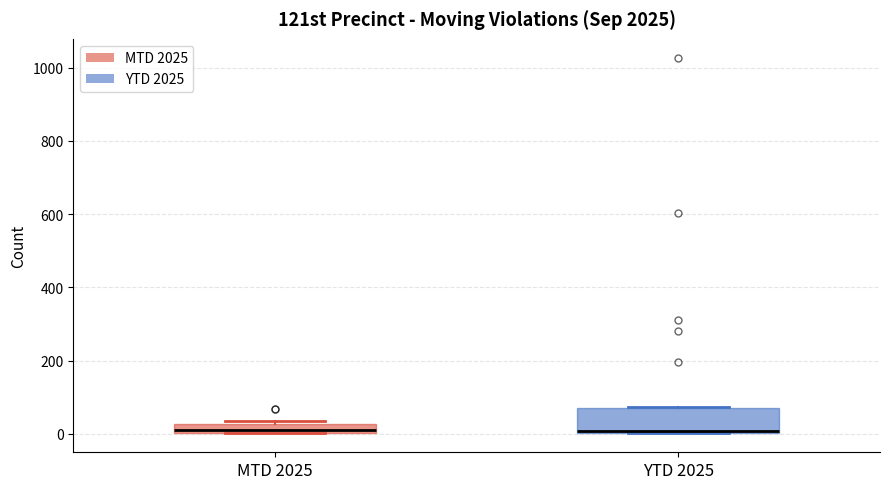

Where is the lower edge of the box for YTD 2025 on the y-axis? The values are not printed on the chart, so give them approximately, as read against the axis.

0